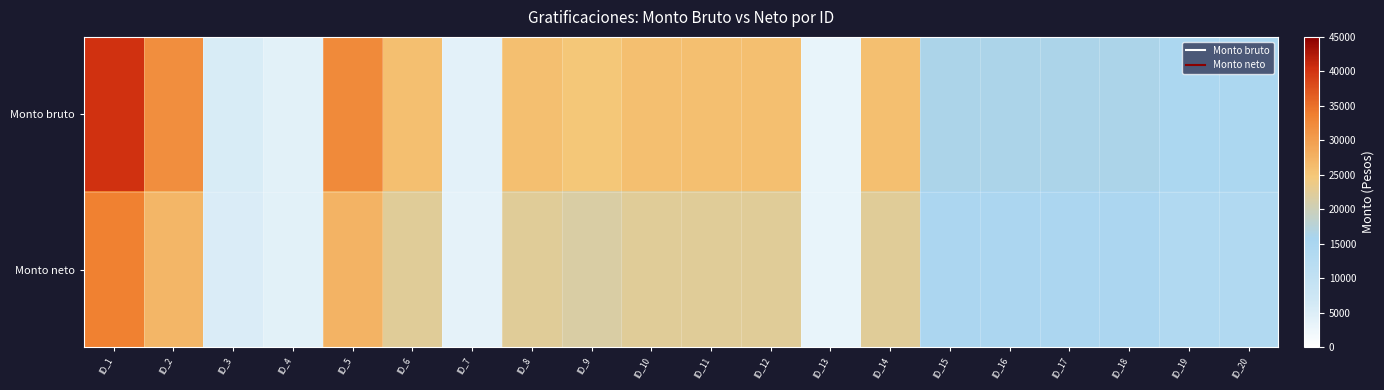

Which has a higher value, ID_16 or ID_17?

ID_16